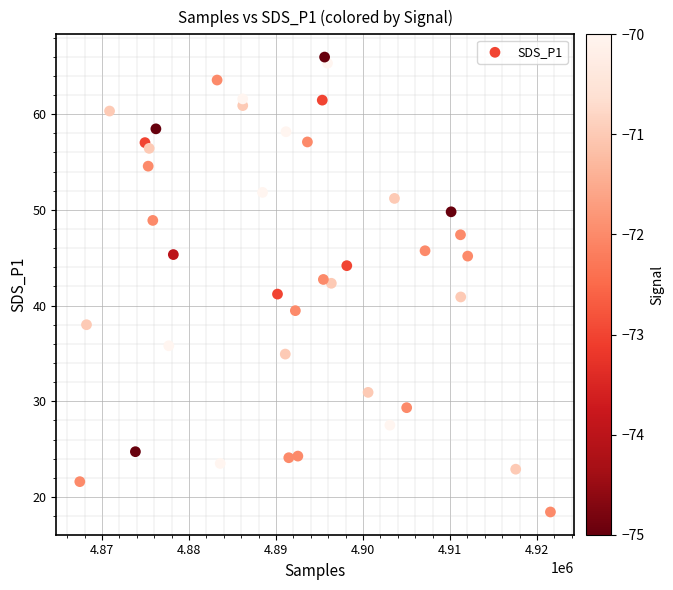

What is the range of X values (max minus min)?

54098.0